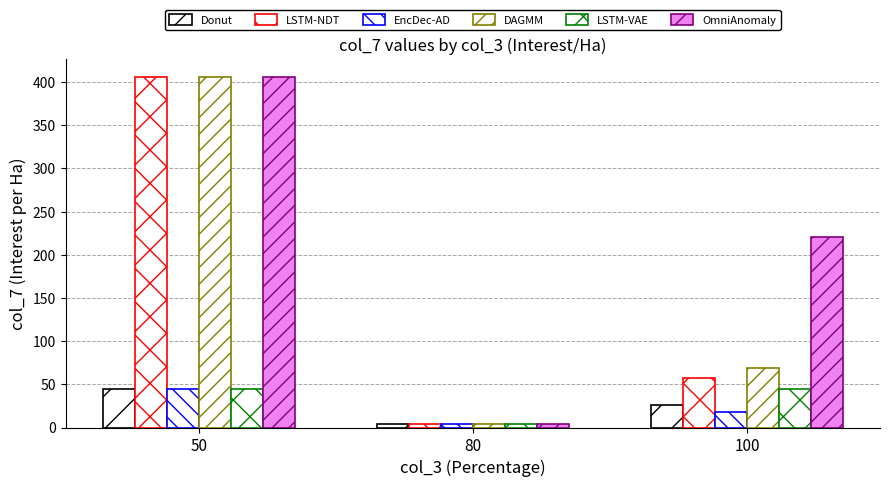

How many series are shown in this chart?

6